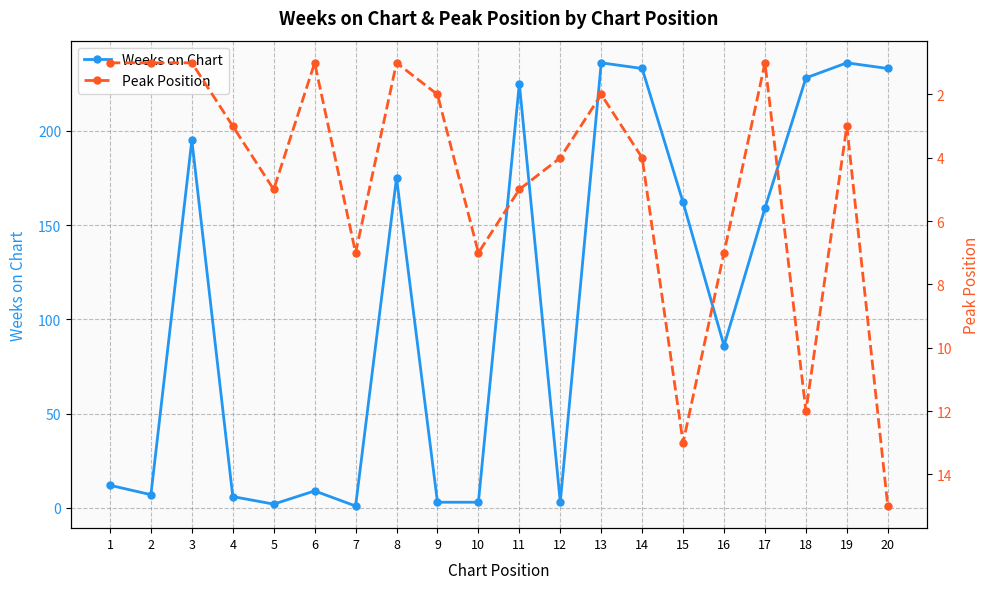

What is the approximate value of Peak Position at 16?

7